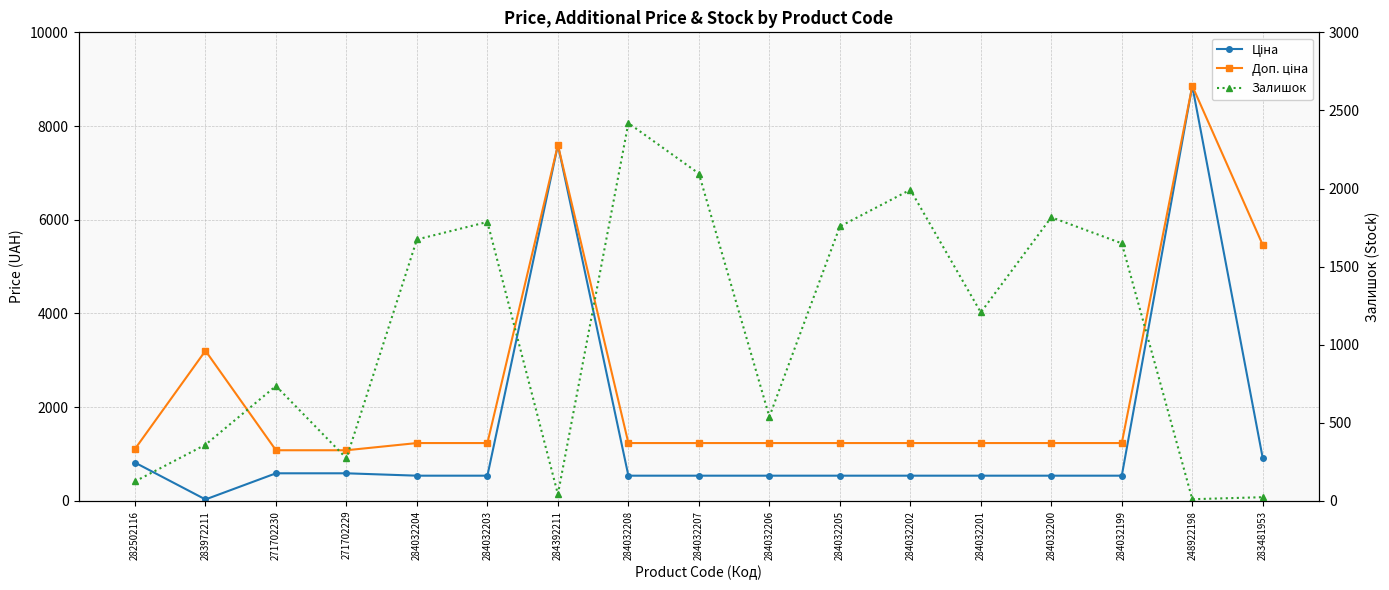

How many times do Ціна and Залишок cross each other?

6